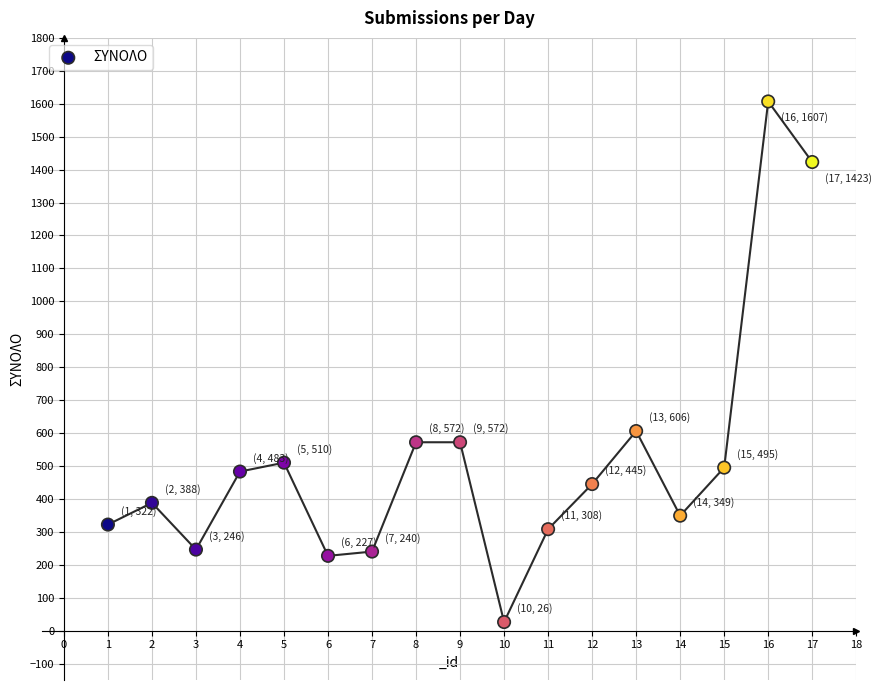

What Y value in the scatter plot is closest to 816?

606